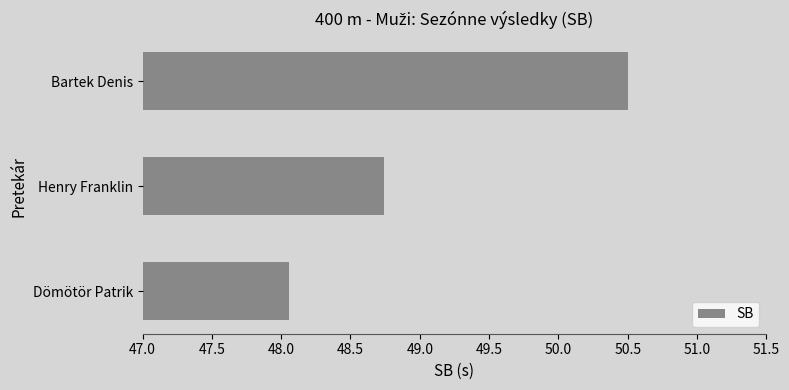

Is it true that the value at Dömötör Patrik is 48.1?

True